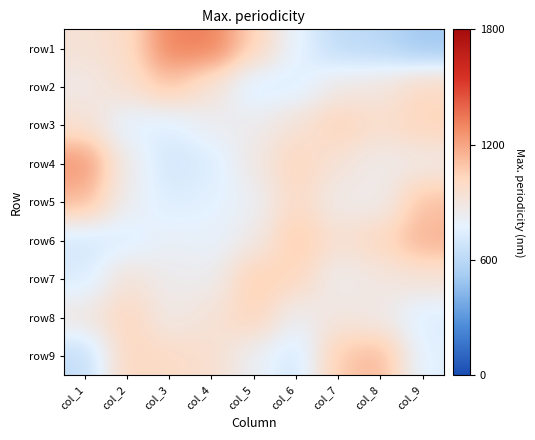

Which label corresponds to the smallest value in the chart?

col_9